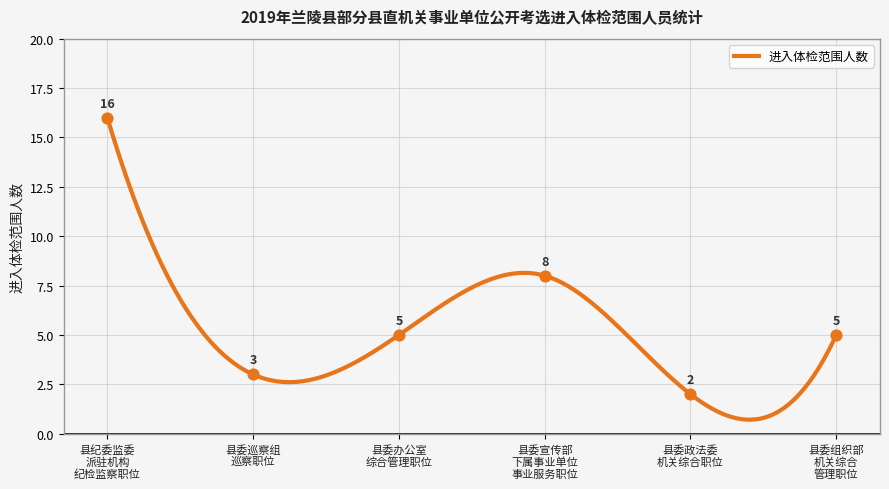

What is the maximum value for 进入体检范围人数?

16.0